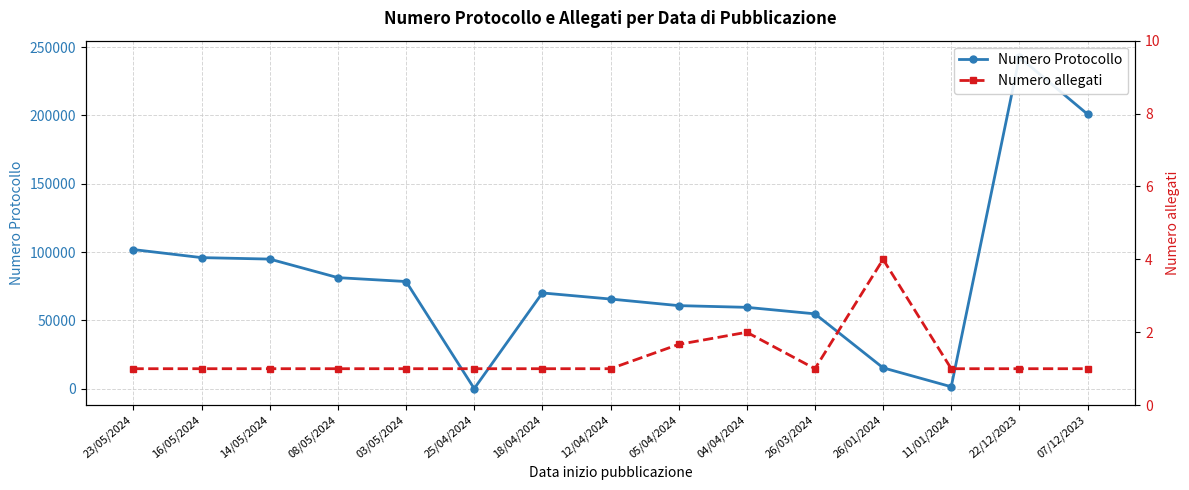

Which series has the largest total across all categories?

Numero Protocollo